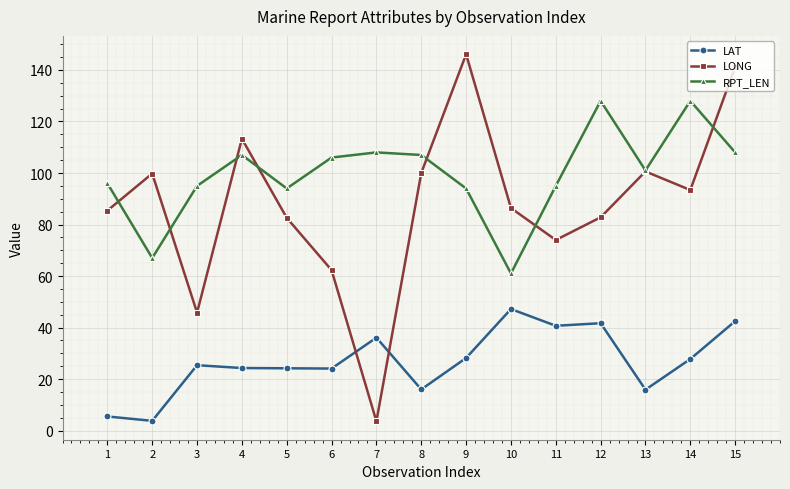

Which series has the largest total across all categories?

RPT_LEN